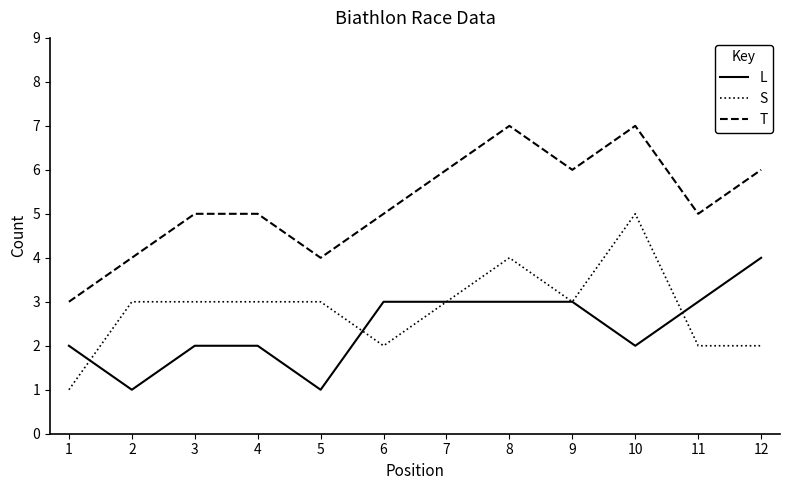

At which category does L reach its first local valley?

2